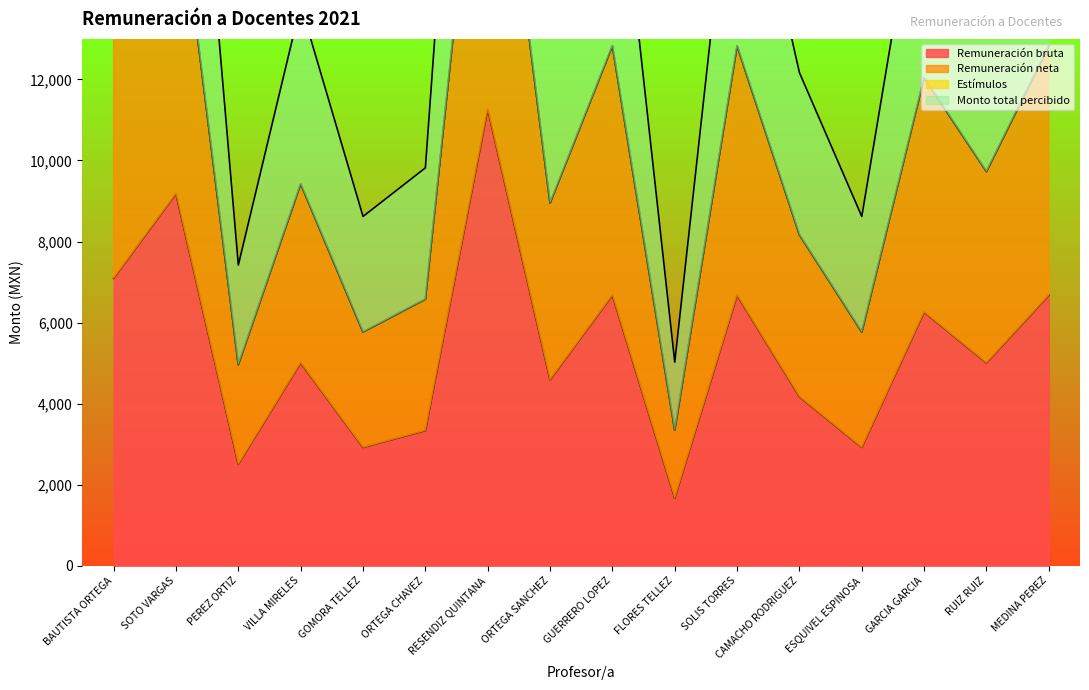

The Remuneración bruta series shows 1982.1 at GOMORA TELLEZ. True or false?

False